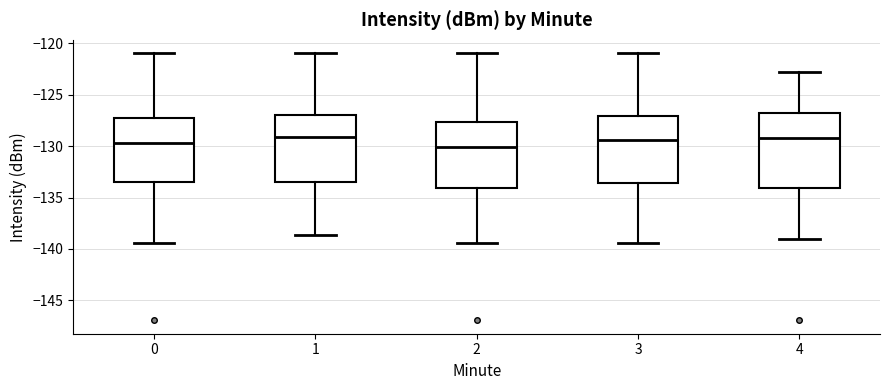

Where does the upper whisker of the box at x = 3 end on the y-axis? The values are not printed on the chart, so give them approximately, as read against the axis.

-121.0